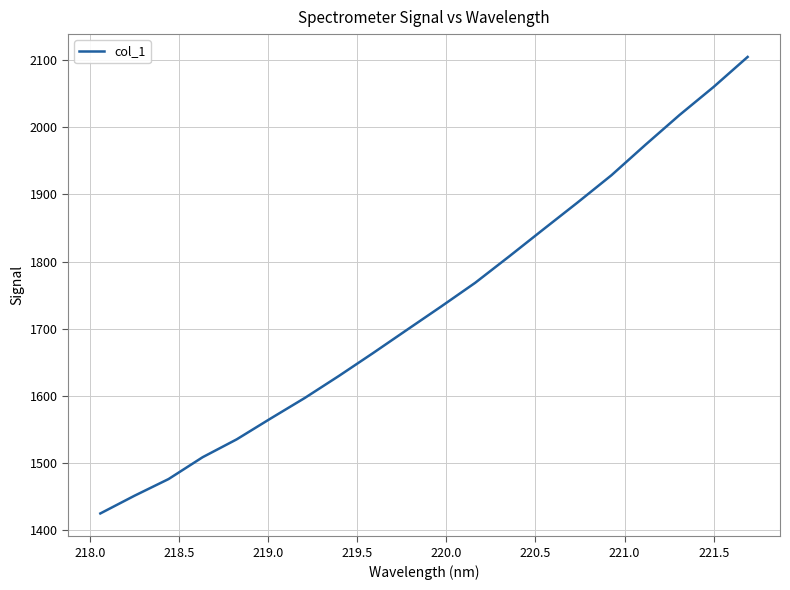

What is the smallest value displayed?

1424.9